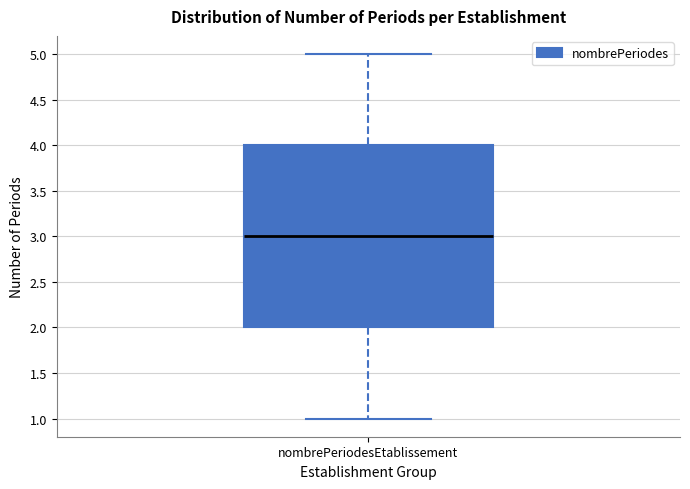

Where does the median line of the box for nombrePeriodesEtablissement sit on the y-axis? The values are not printed on the chart, so give them approximately, as read against the axis.

3